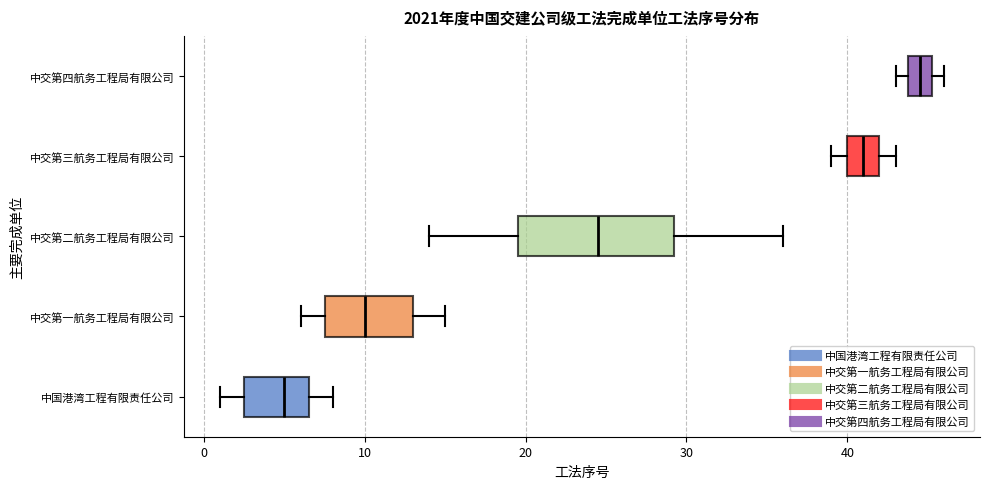

Reading bottom to top, transcribe this box plot: for each box, give where its median line is, the range the box spans, and where its two whiskers end, as read against the x-axis. The values are not printed on the chart, so give them approximately, as read against the axis.

中国港湾工程有限责任公司: median 5, box 3 to 7, whiskers 1 to 8
中交第一航务工程局有限公司: median 10, box 8 to 13, whiskers 6 to 15
中交第二航务工程局有限公司: median 25, box 20 to 29, whiskers 14 to 36
中交第三航务工程局有限公司: median 41, box 40 to 42, whiskers 39 to 43
中交第四航务工程局有限公司: median 45 (inside the box), box 44 to 45, whiskers 43 to 46